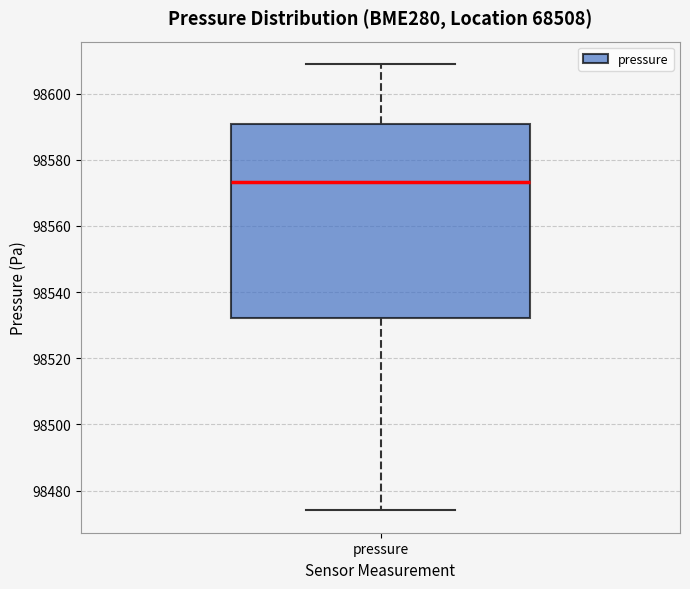

Where does the lower whisker of the box for pressure end on the y-axis? The values are not printed on the chart, so give them approximately, as read against the axis.

98474